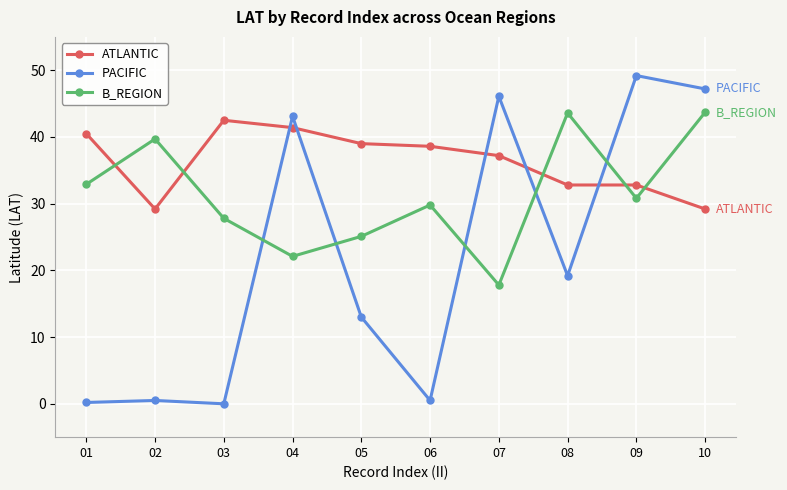

At which category does ATLANTIC reach its first local peak?

03